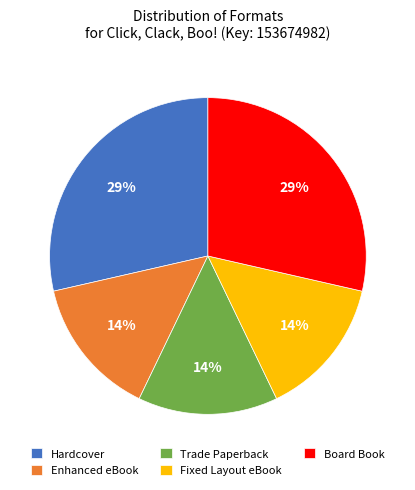

Which has a higher value, Hardcover or Enhanced eBook?

Hardcover